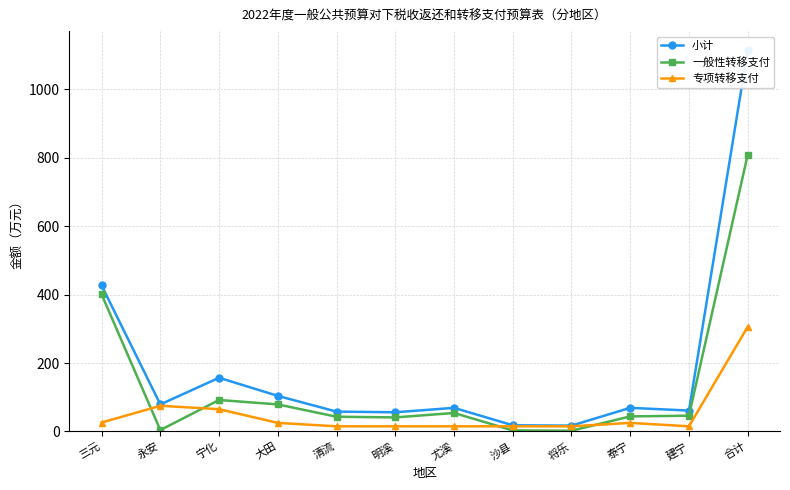

List the series in order of their overall mean, highest first.

小计, 一般性转移支付, 专项转移支付